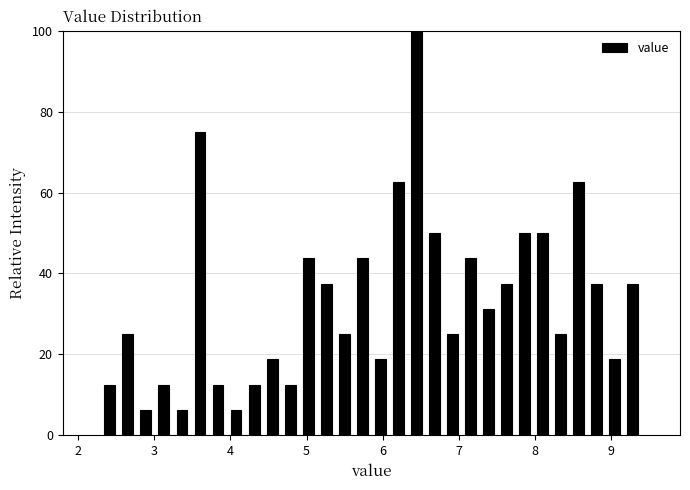

Read against the x-axis, roughly where is the centre of the tallest bar?

6.4